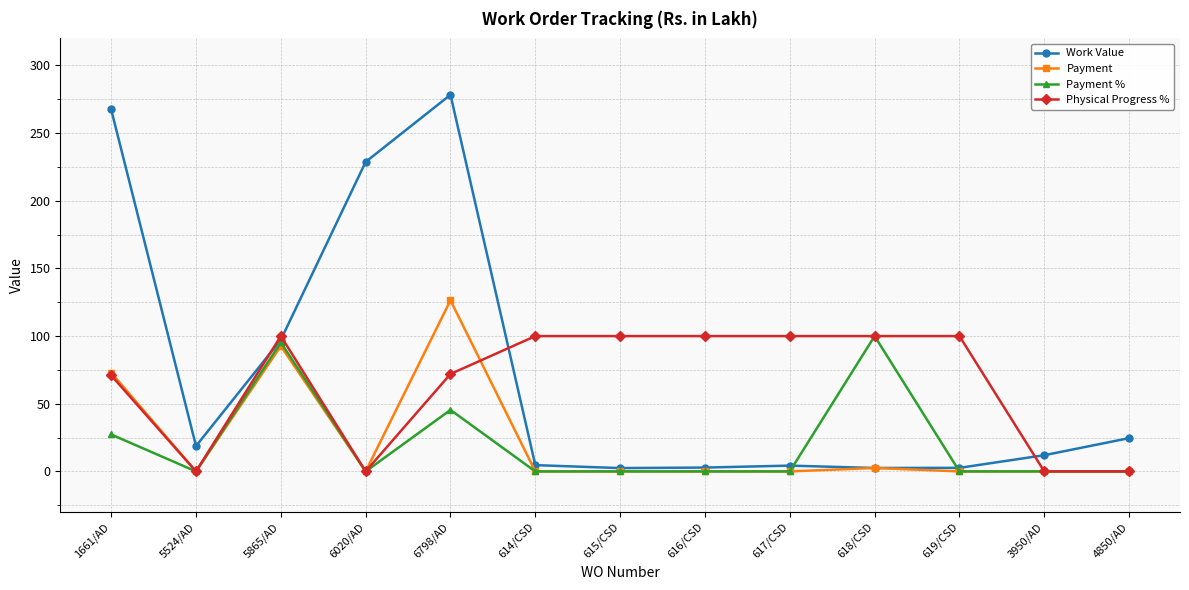

Where is Work Value nearest to the value 140?

5865/AD